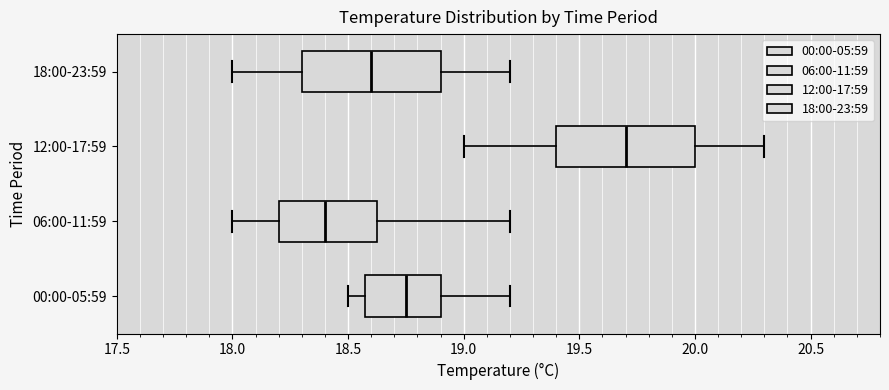

Where does the left whisker of the box for 18:00-23:59 end on the x-axis? The values are not printed on the chart, so give them approximately, as read against the axis.

18.00